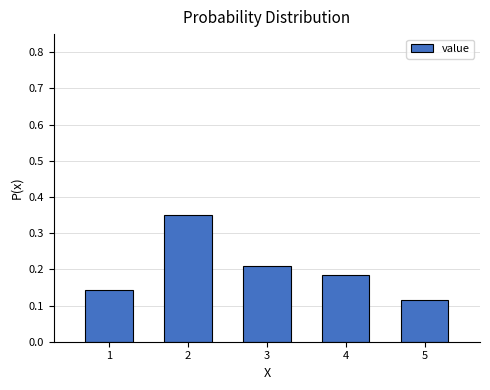

How many values are between 0 and 1?

5